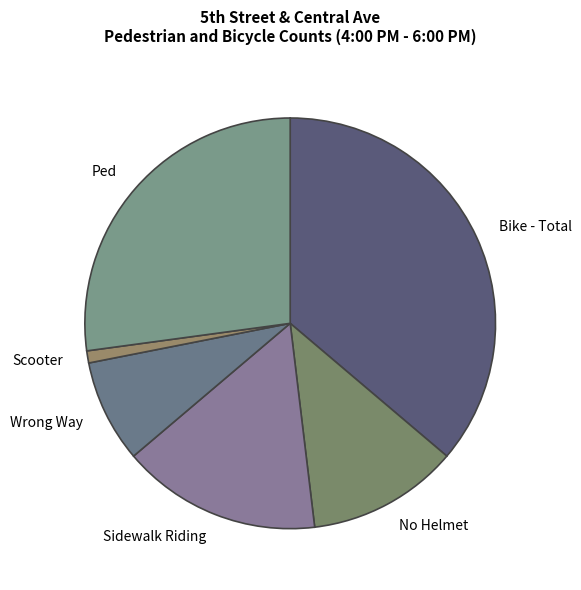

Which has a higher value, No Helmet or Wrong Way?

No Helmet